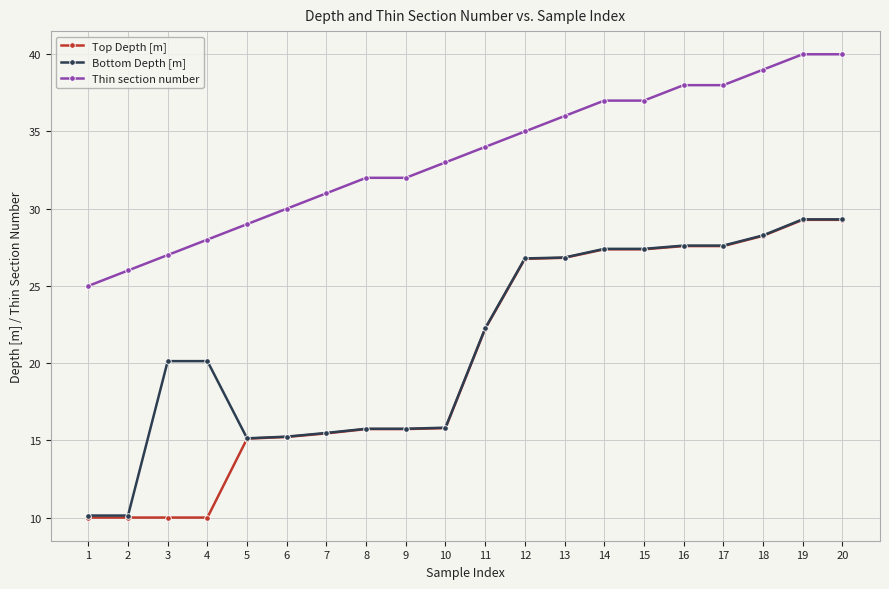

What is the approximate value of Bottom Depth [m] at 4?

20.1